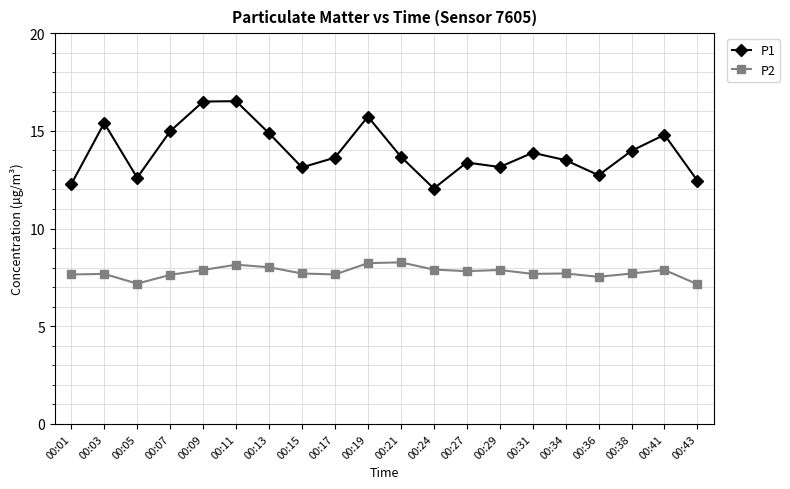

True or false: P2 has a value of 7.2 at 00:05.

True